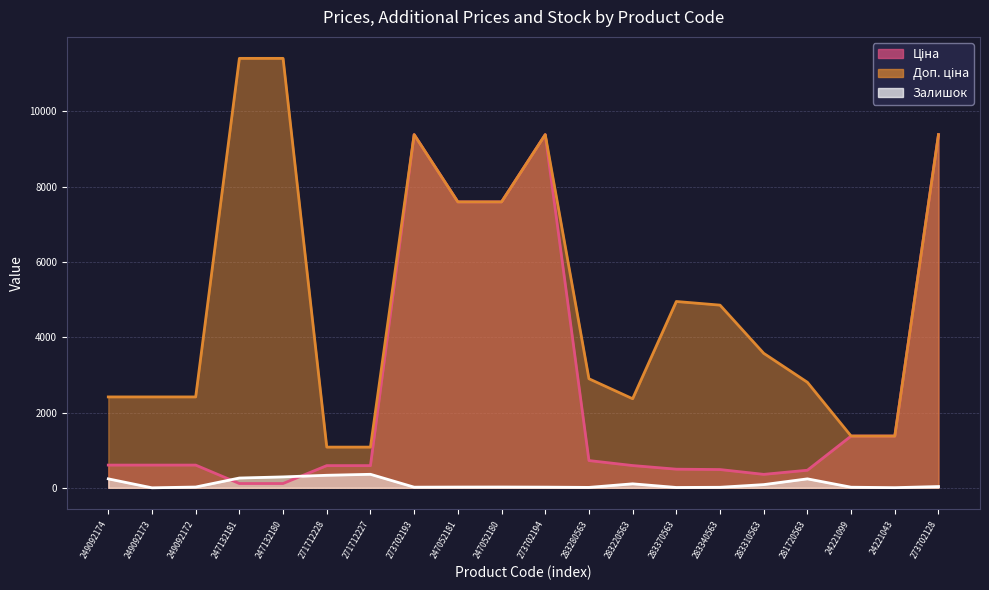

What is the label of the 1st point from the left?

249092174